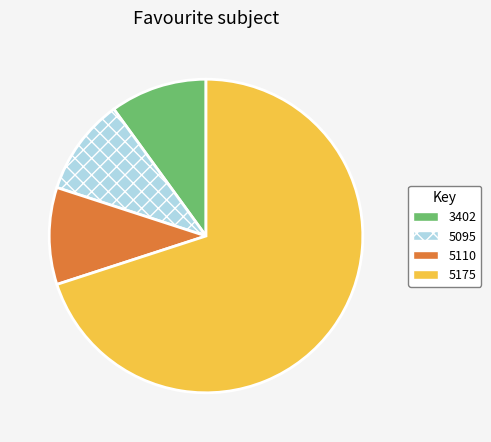

Is there any slice that represents more than half of the pie?

Yes